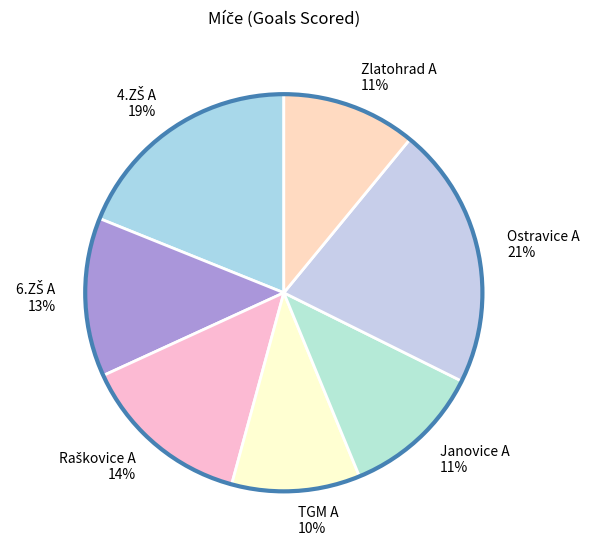

How many slices are in this pie chart?

7